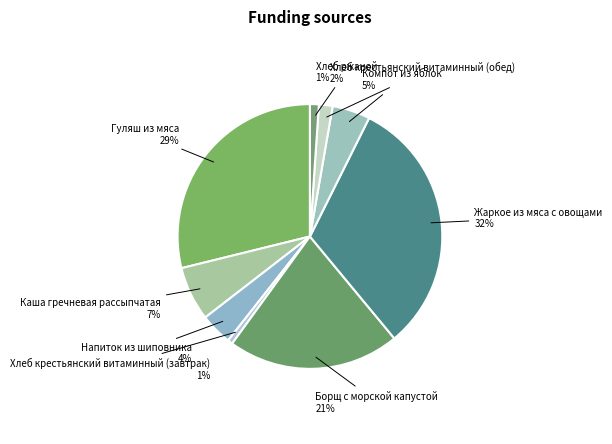

Which slice is the largest?

Жаркое из мяса с овощами